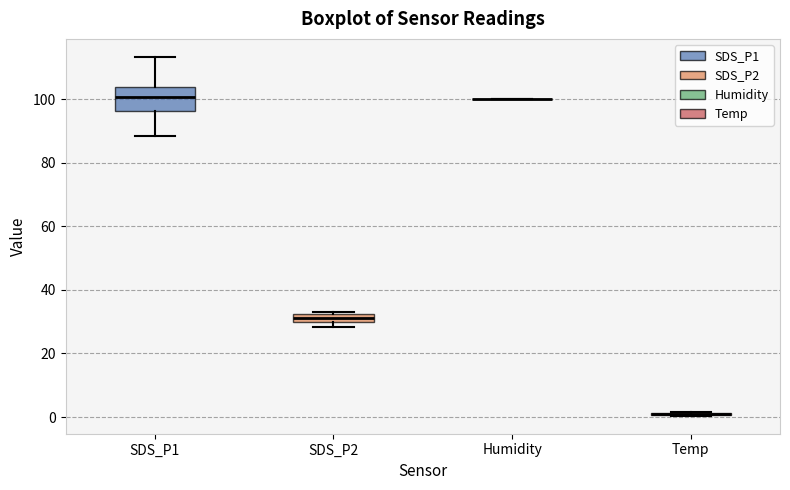

Where does the median line of the box for SDS_P1 sit on the y-axis? The values are not printed on the chart, so give them approximately, as read against the axis.

100